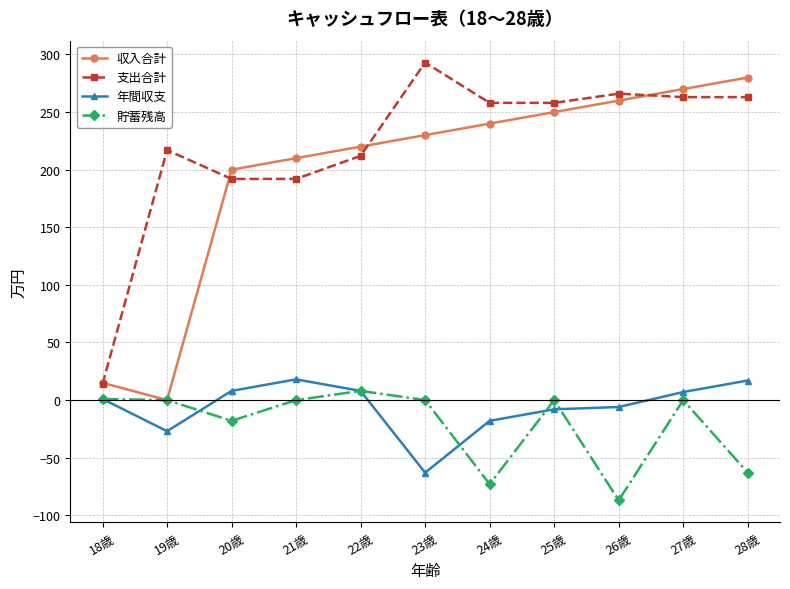

Rank the series by their maximum value, from highest to lowest.

支出合計, 収入合計, 年間収支, 貯蓄残高